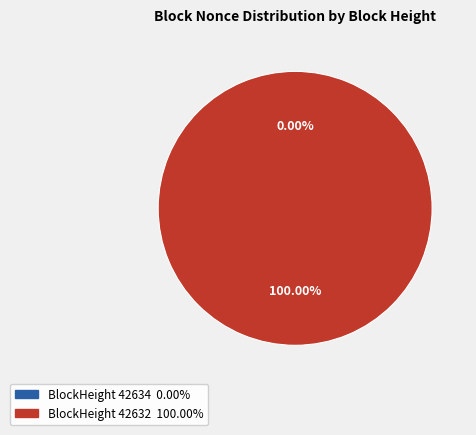

Which category has the biggest portion of the pie?

42632